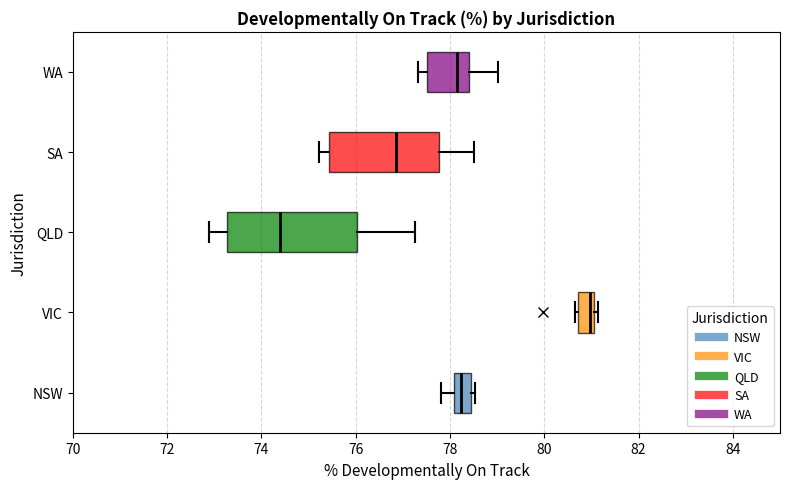

Which box is the widest, from its left edge to its right edge?

QLD